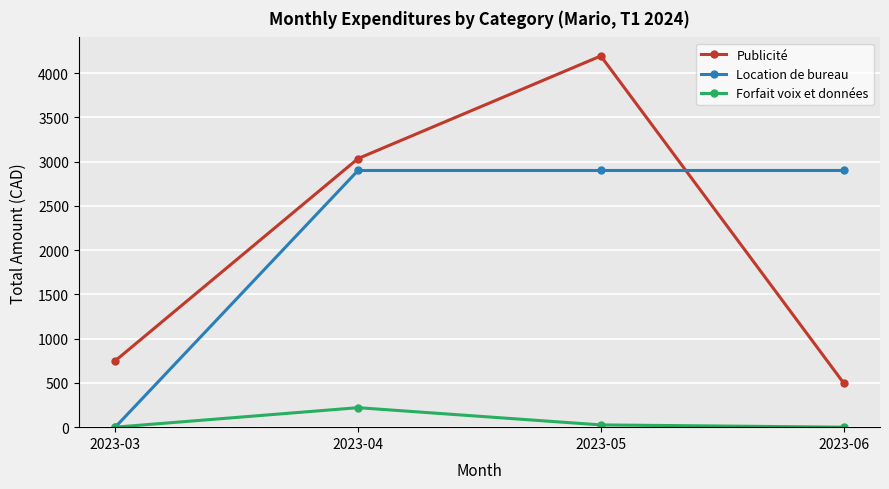

What is the maximum value for Forfait voix et données?

220.3